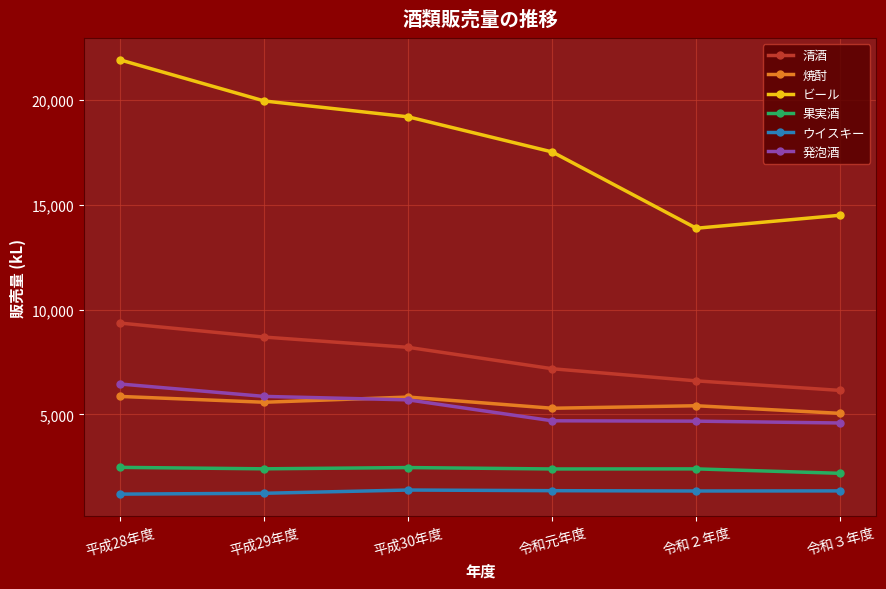

What is the difference between the 清酒 values at 平成30年度 and 平成28年度?

1158